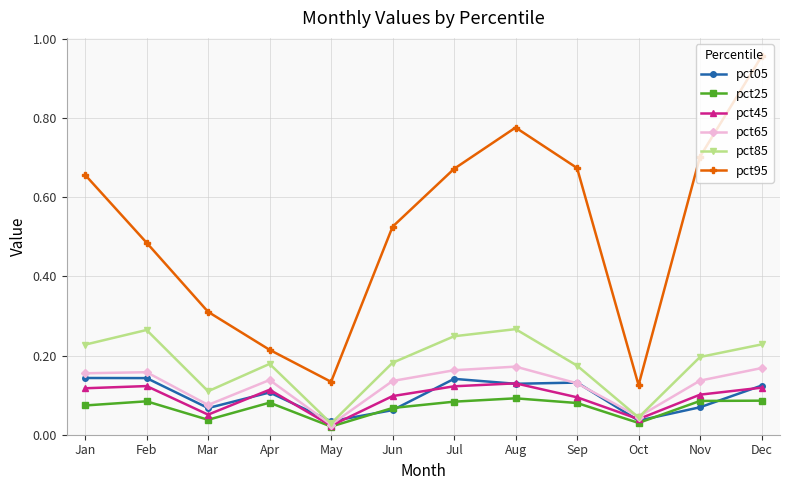

True or false: pct95 and pct25 intersect in this chart.

False